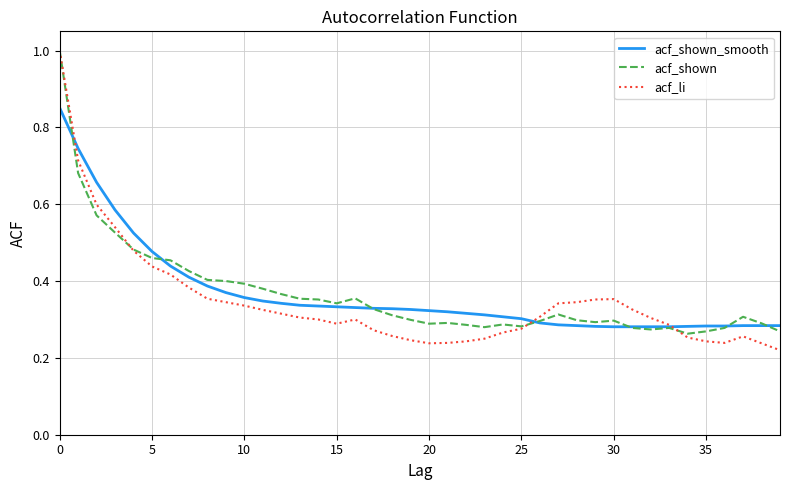

What is the greatest value displayed?

1.0